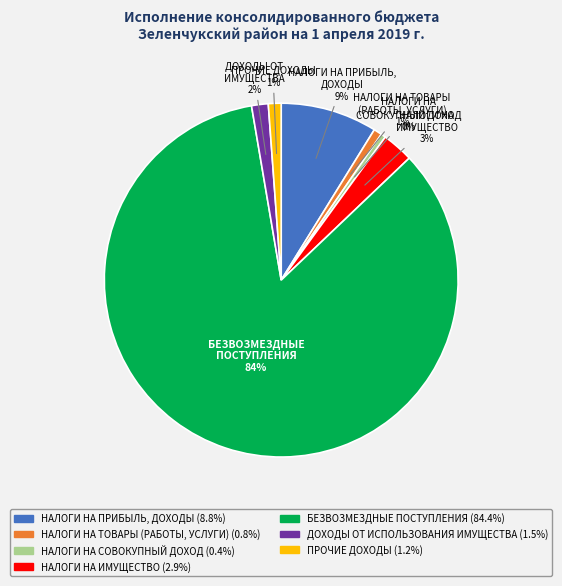

Is it true that НАЛОГИ НА ПРИБЫЛЬ, ДОХОДЫ is 16% of the pie?

False